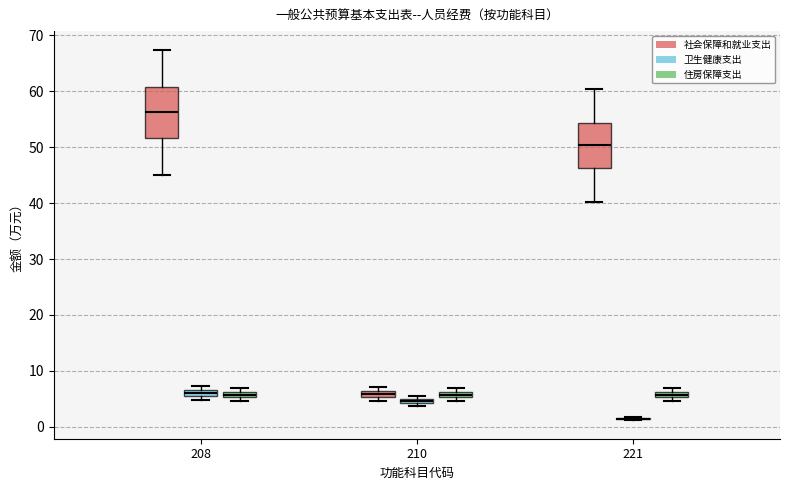

Where is the lower edge of the box for 210 (卫生健康支出) on the y-axis? The values are not printed on the chart, so give them approximately, as read against the axis.

4